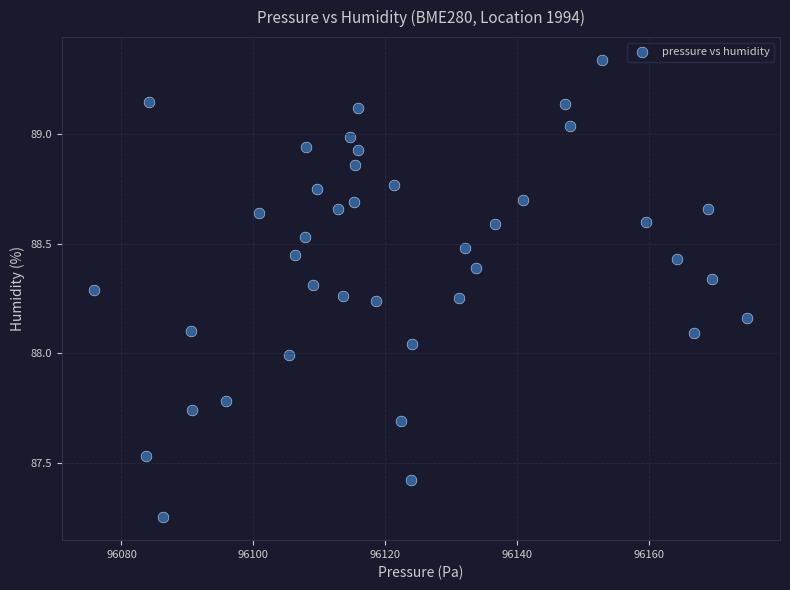

What is the range of X values (max minus min)?

99.1